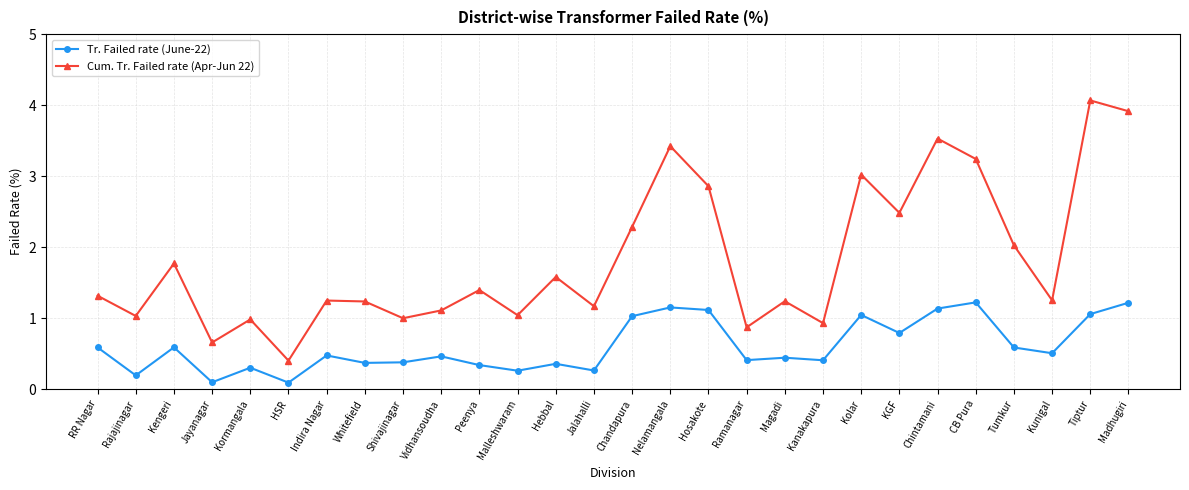

What is the label of the 11th point from the right?

Ramanagar